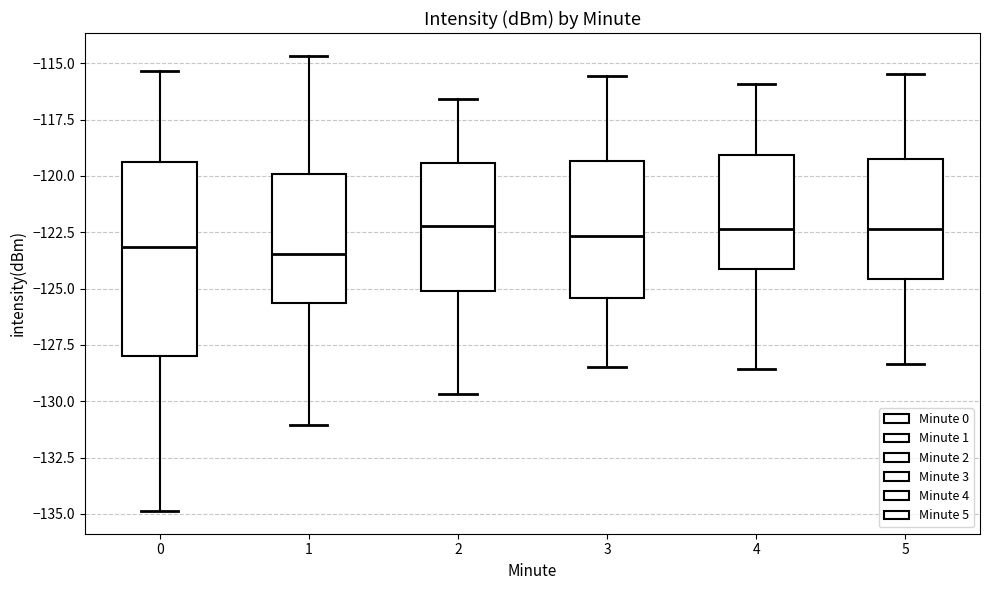

Reading left to right, read every box against the y-axis: the position of its median line, the range the box covers, and the ends of its whiskers. The values are not printed on the chart, so give them approximately, as read against the axis.

0: median -123.0, box -128.0 to -119.5, whiskers -135.0 to -115.5
1: median -123.5, box -125.5 to -120.0, whiskers -131.0 to -114.5
2: median -122.0, box -125.0 to -119.5, whiskers -129.5 to -116.5
3: median -122.5, box -125.5 to -119.5, whiskers -128.5 to -115.5
4: median -122.5, box -124.0 to -119.0, whiskers -128.5 to -116.0
5: median -122.5, box -124.5 to -119.0, whiskers -128.5 to -115.5